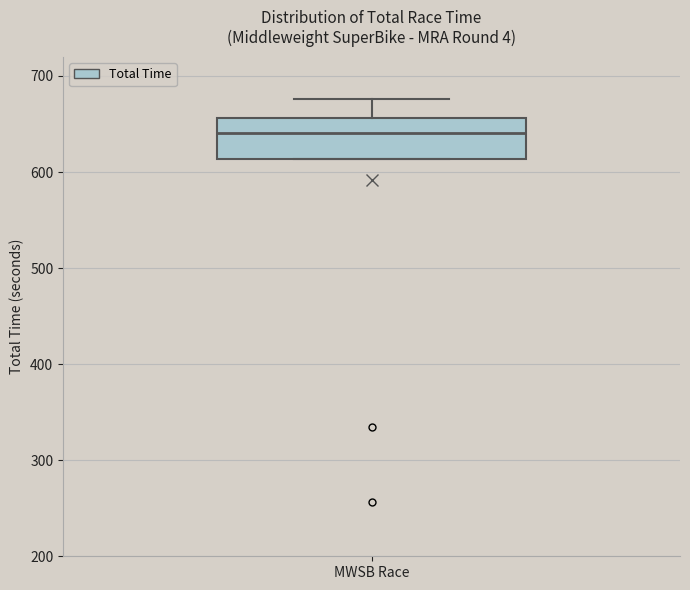

Where does the upper whisker of the box for MWSB Race end on the y-axis? The values are not printed on the chart, so give them approximately, as read against the axis.

680